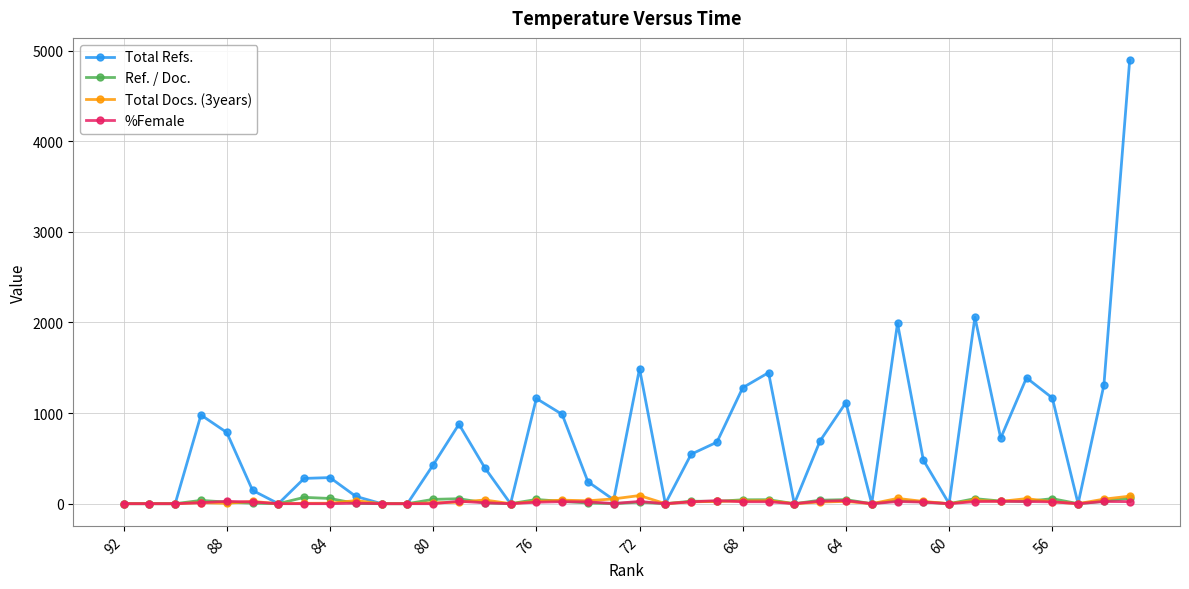

True or false: Total Refs. has more than 1 points higher than both neighbors.

True